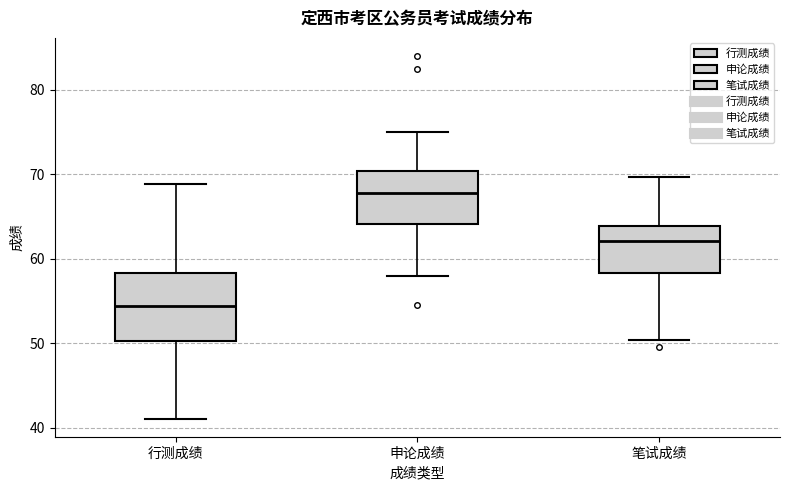

Where does the median line of the box for 申论成绩 sit on the y-axis? The values are not printed on the chart, so give them approximately, as read against the axis.

68